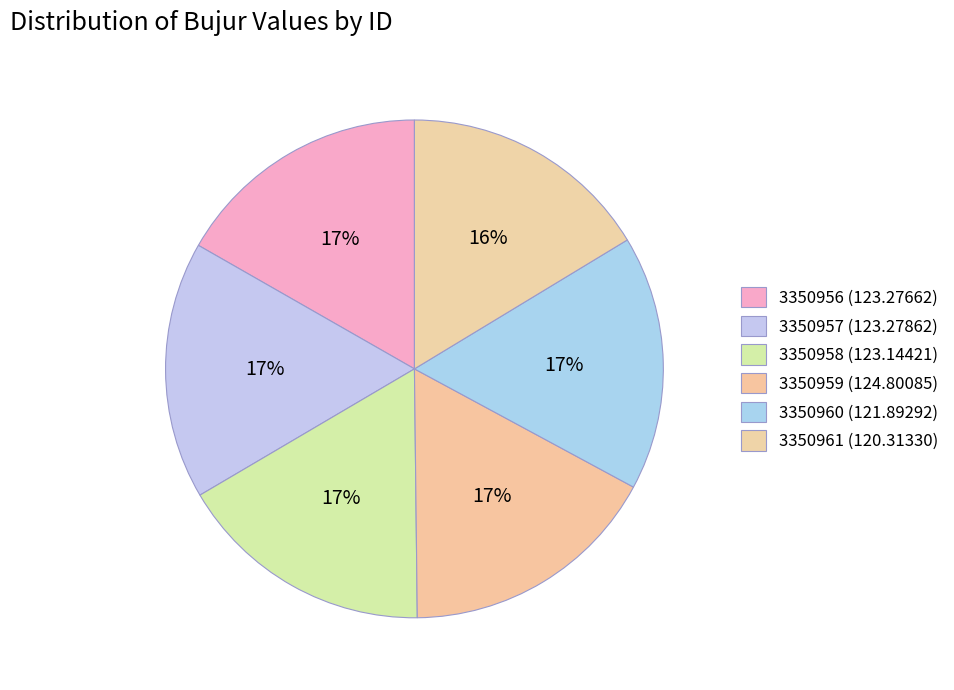

What is the smallest slice in the pie chart?

3350961